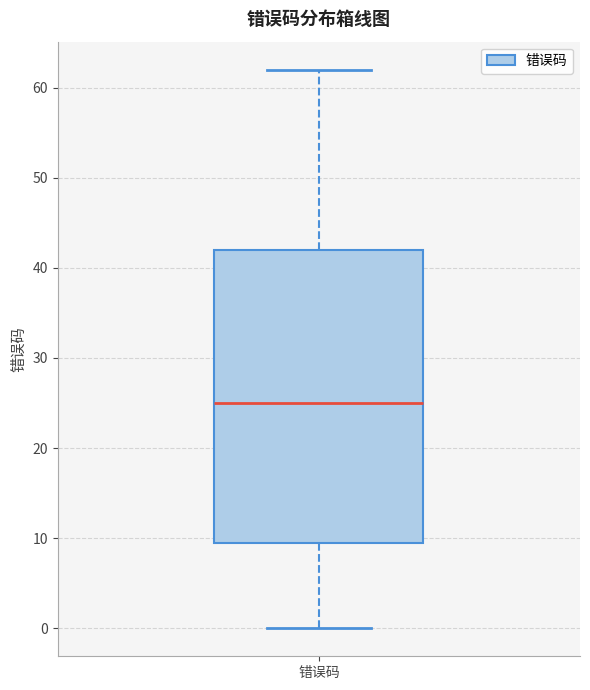

Read this box plot against the y-axis: the position of the median line, the range covered by the box, and the ends of both whiskers. The values are not printed on the chart, so give them approximately, as read against the axis.

median 25, box 10 to 42, whiskers 0 to 62